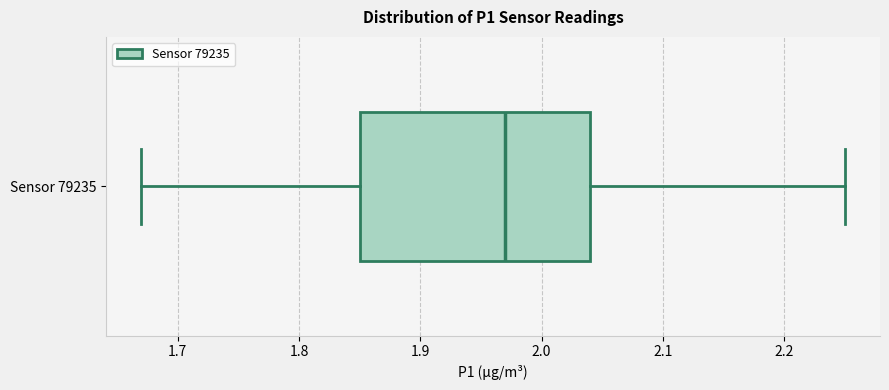

Read this box plot against the x-axis: the position of the median line, the range covered by the box, and the ends of both whiskers. The values are not printed on the chart, so give them approximately, as read against the axis.

median 1.97, box 1.85 to 2.04, whiskers 1.67 to 2.25